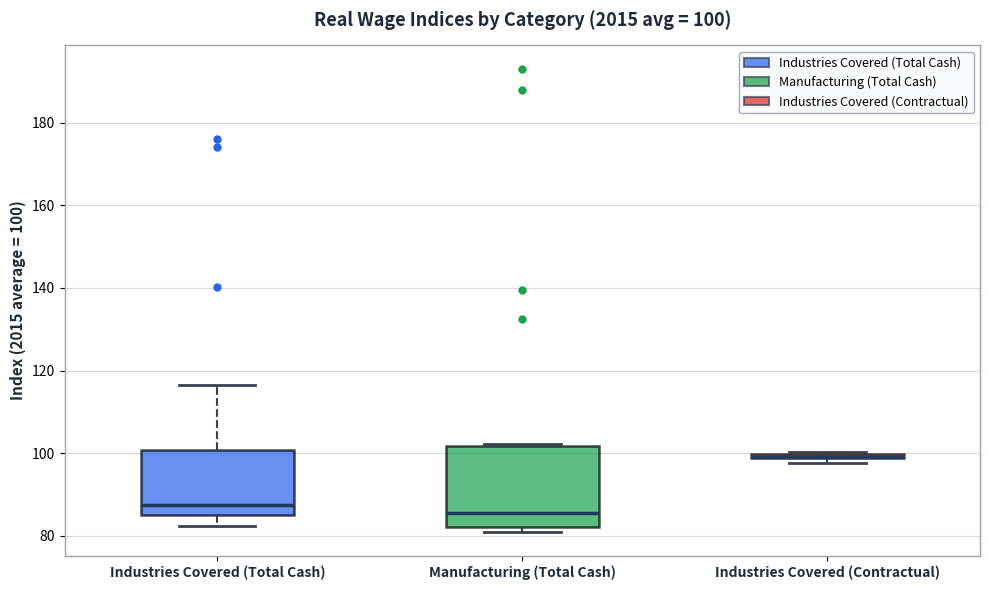

Comparing the boxes themselves (not the whiskers), which one is the tallest?

Manufacturing (Total Cash)